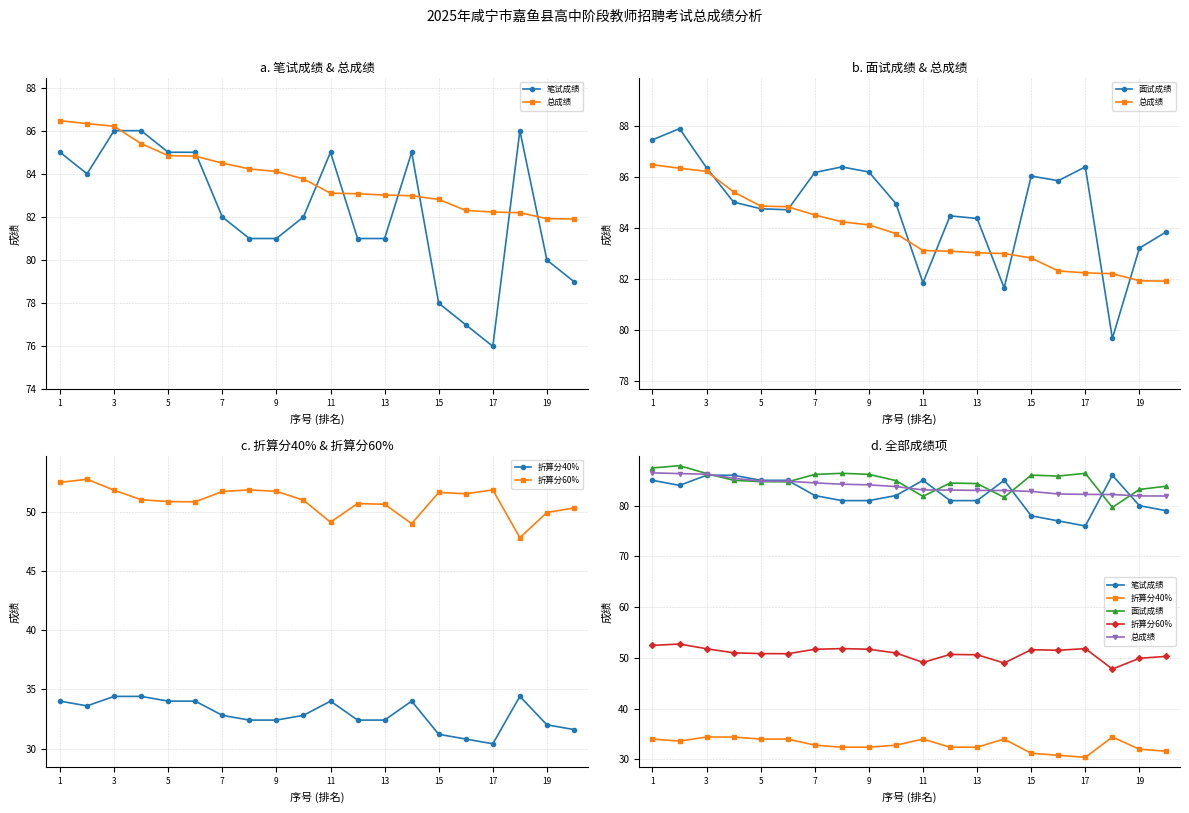

How many data points in 折算分40% are above 32?

15